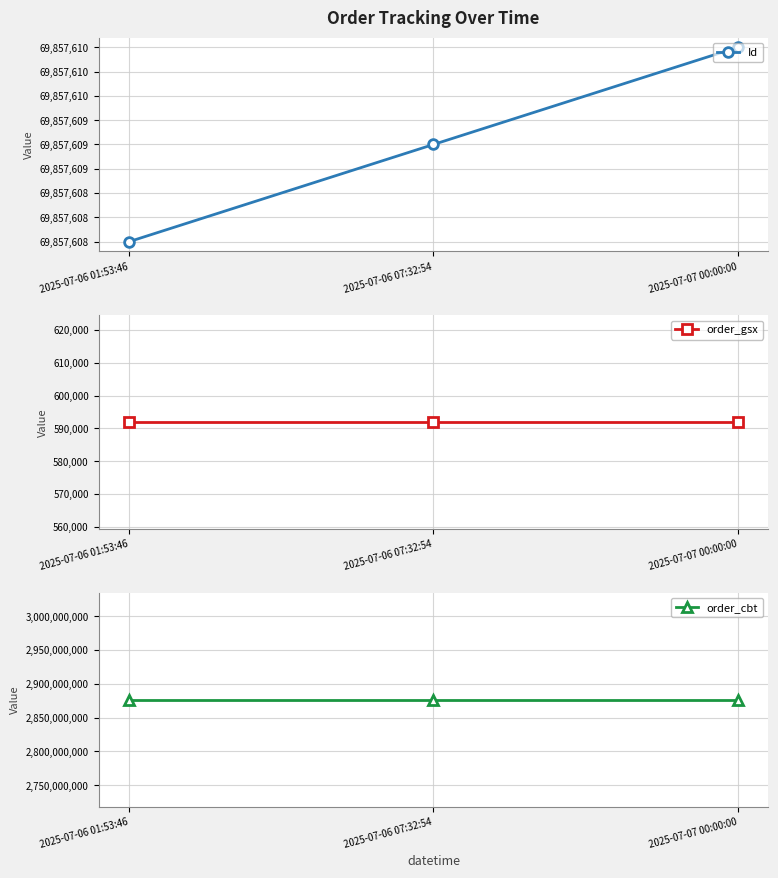

What is the minimum value shown in the chart?

591935